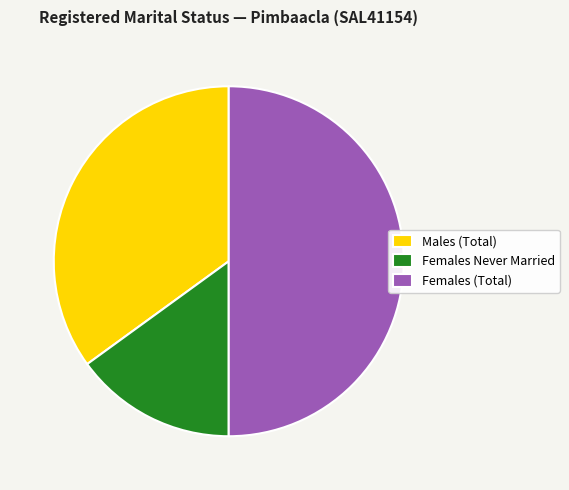

Rank the categories by value from highest to lowest.

Females (Total), Males (Total), Females Never Married